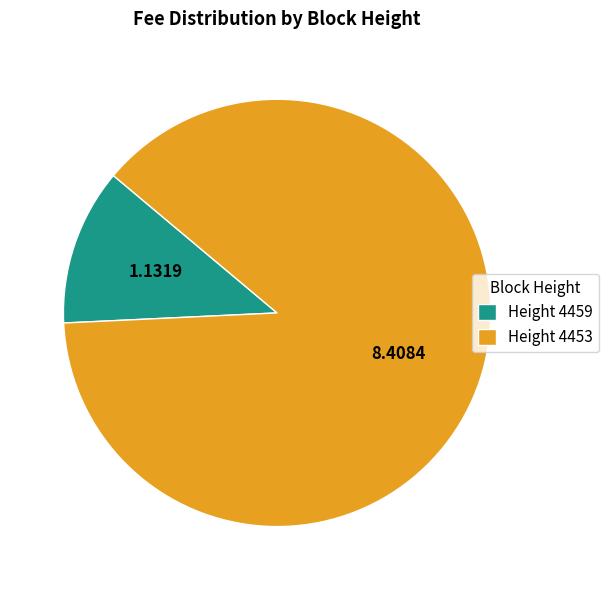

Is the sum of Height 4453 and Height 4459 greater than half?

Yes